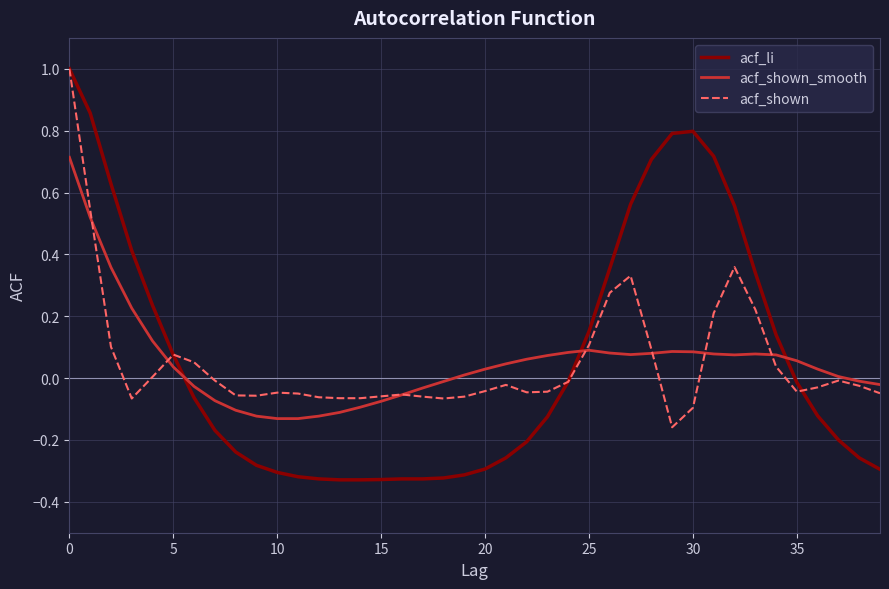

Which series has the widest spread of values?

acf_li